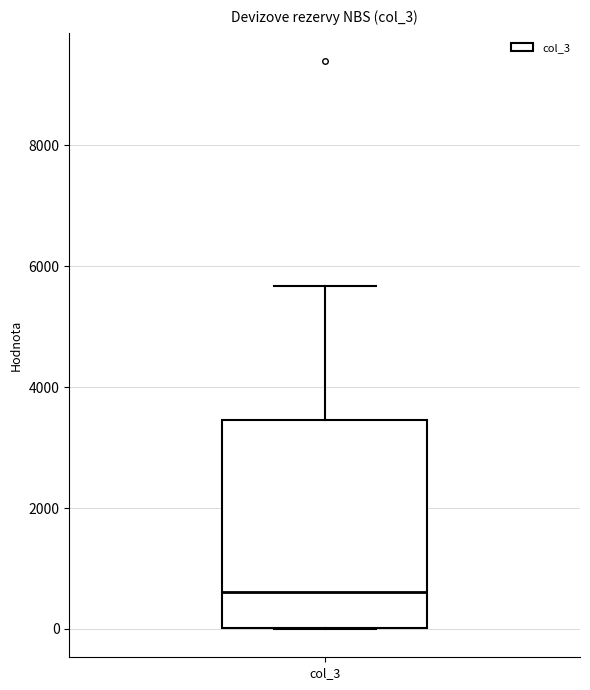

Where does the median line of the box for col_3 sit on the y-axis? The values are not printed on the chart, so give them approximately, as read against the axis.

600